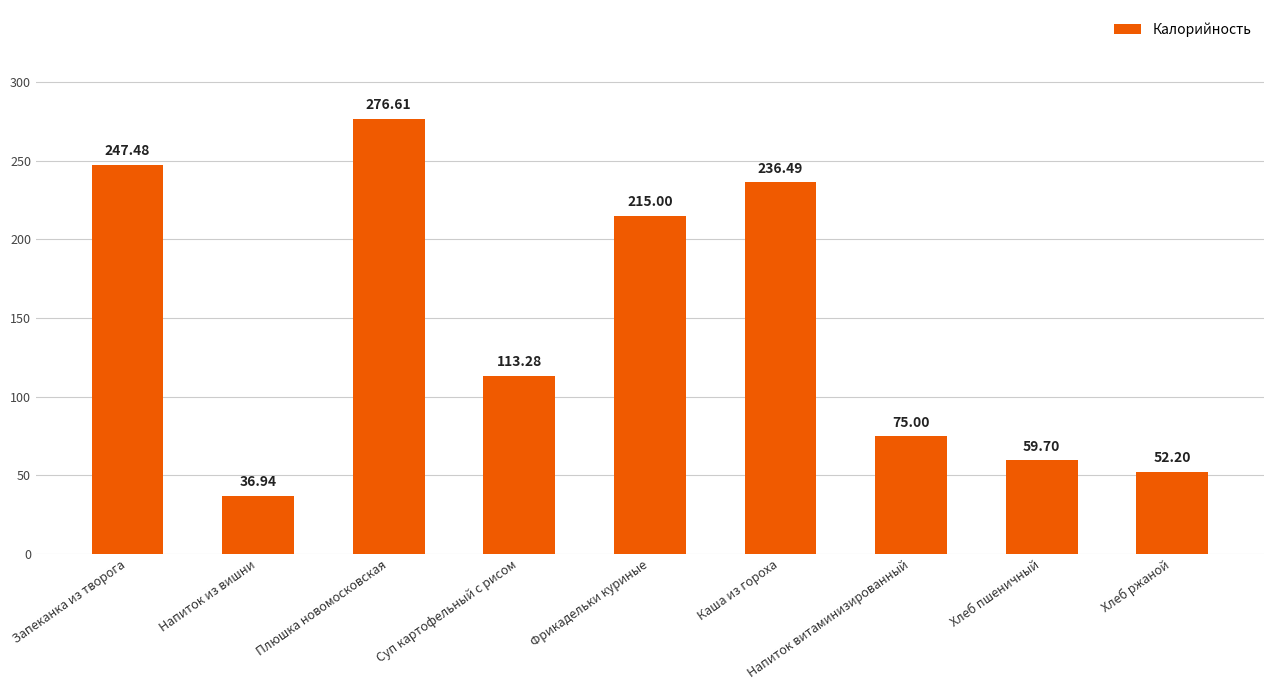

True or false: the data shows 55.6 at Суп картофельный с рисом.

False